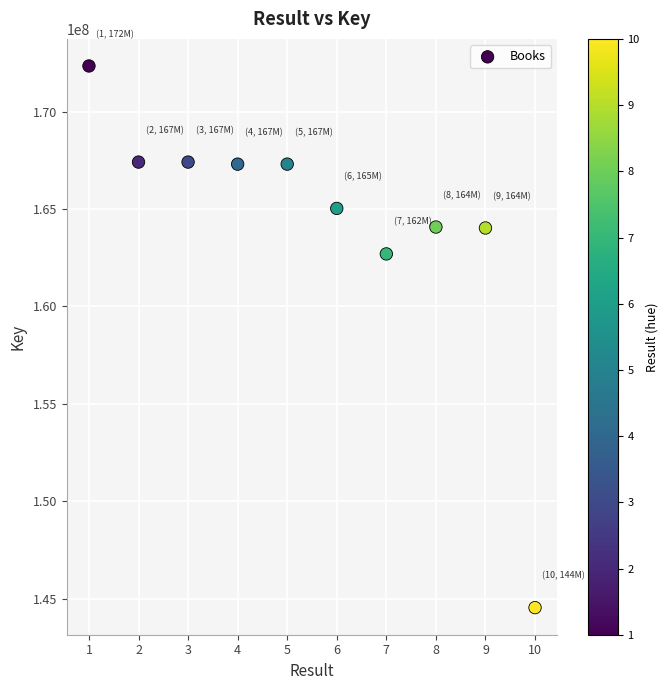

What is the range of Y values (max minus min)?

27805272